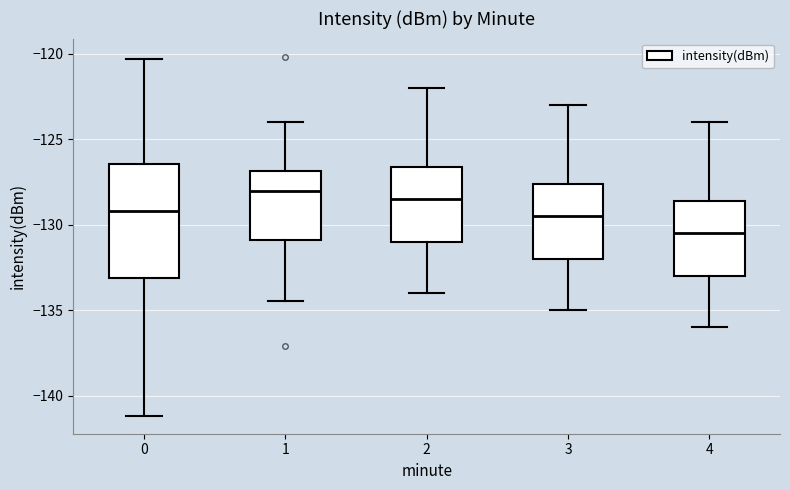

Which box's median line is the highest?

1